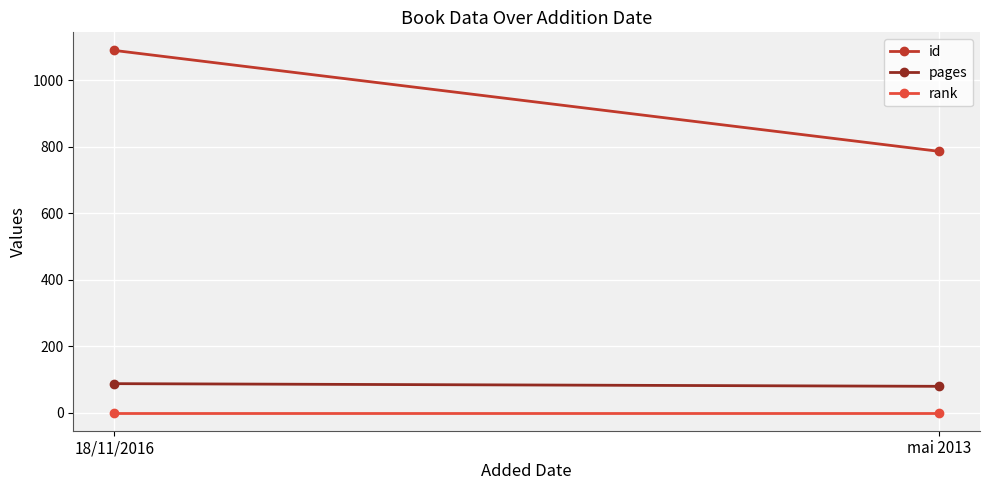

True or false: pages has a value of 138 at 18/11/2016.

False